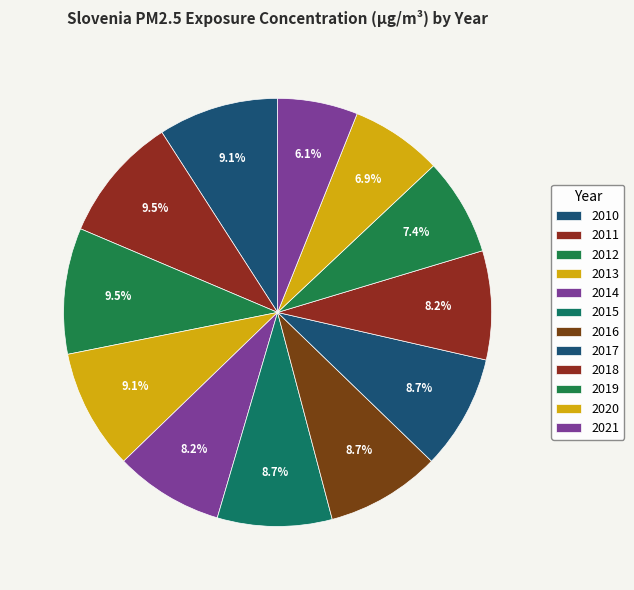

Does 2010 represent more than half of the total?

No